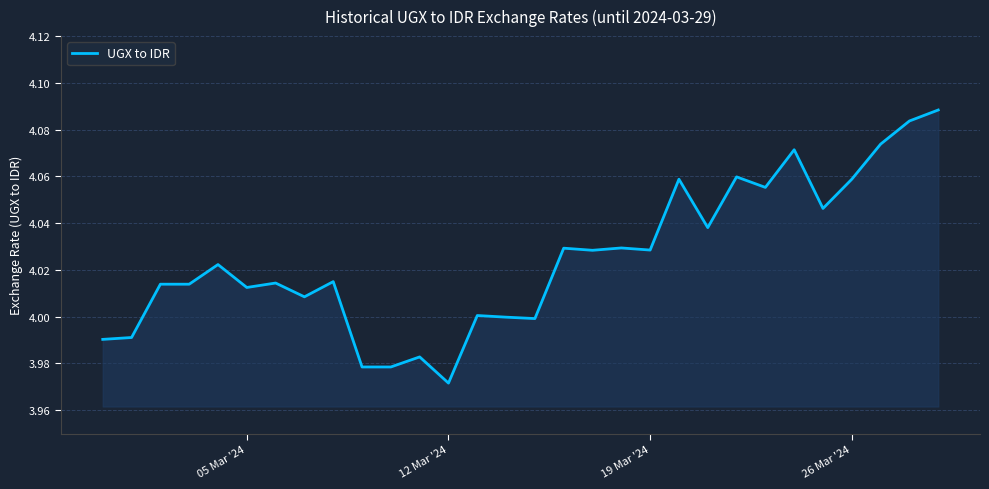

How many categories are shown in the chart?

30